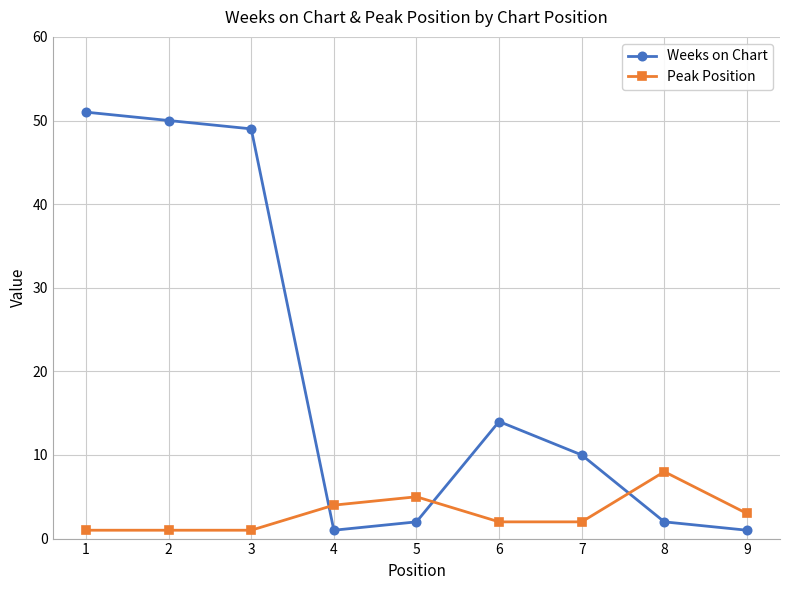

What is the difference between the second highest and second lowest values in the Peak Position series?

4